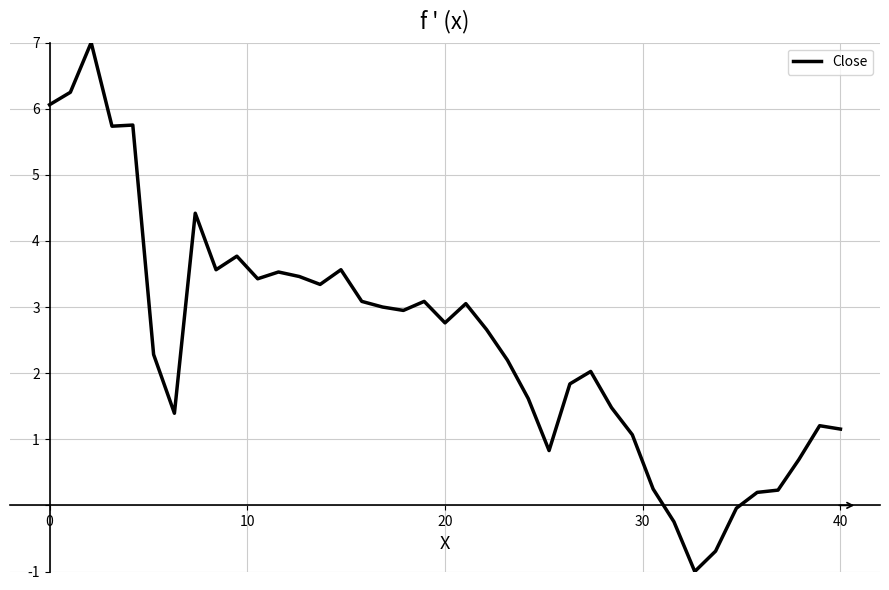

What is the difference between the maximum and minimum values?

8.0